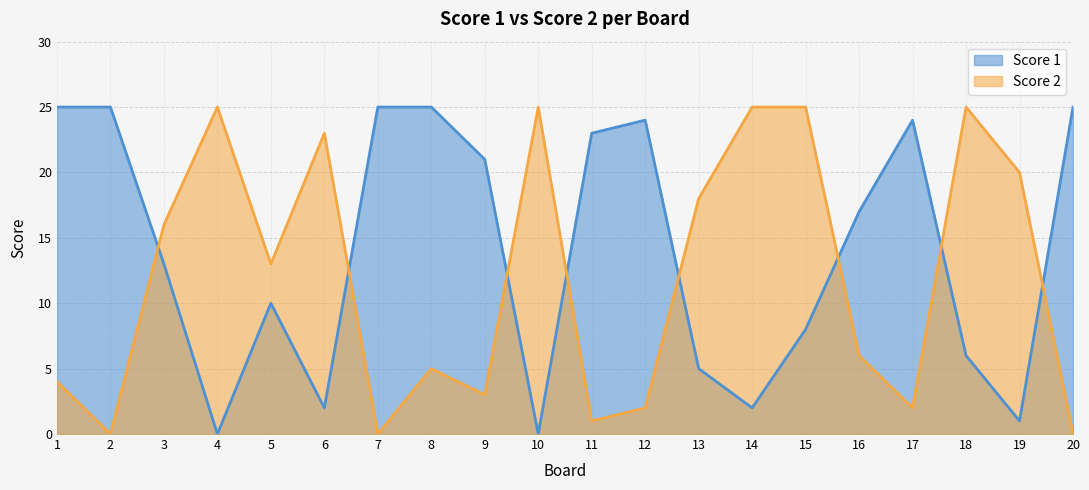

How many lines are shown in the chart?

2